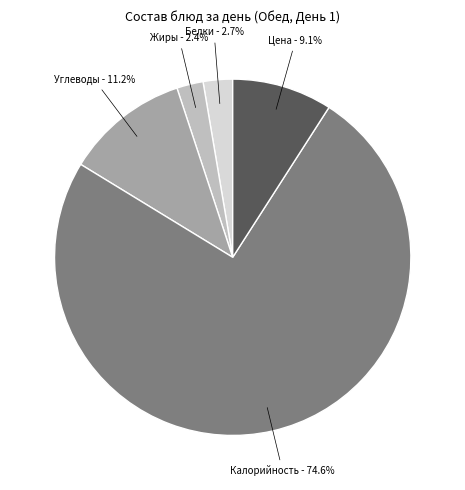

Is there any slice that represents more than half of the pie?

Yes